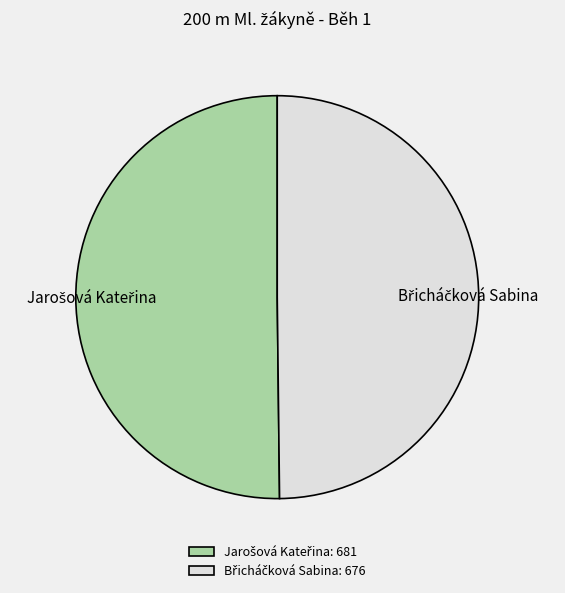

Approximately how many times larger is the value at Jarošová Kateřina compared to Břicháčková Sabina?

1.0